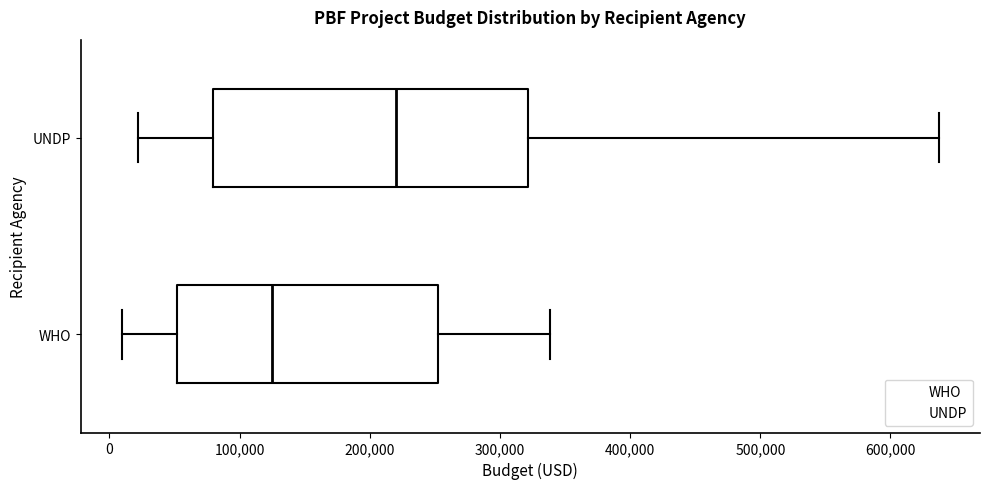

Comparing the boxes themselves (not the whiskers), which one is the widest?

UNDP